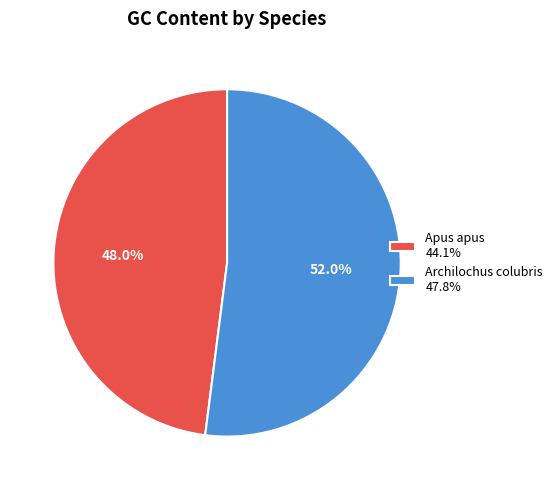

Do Archilochus colubris and Apus apus together represent more than half of the pie?

Yes